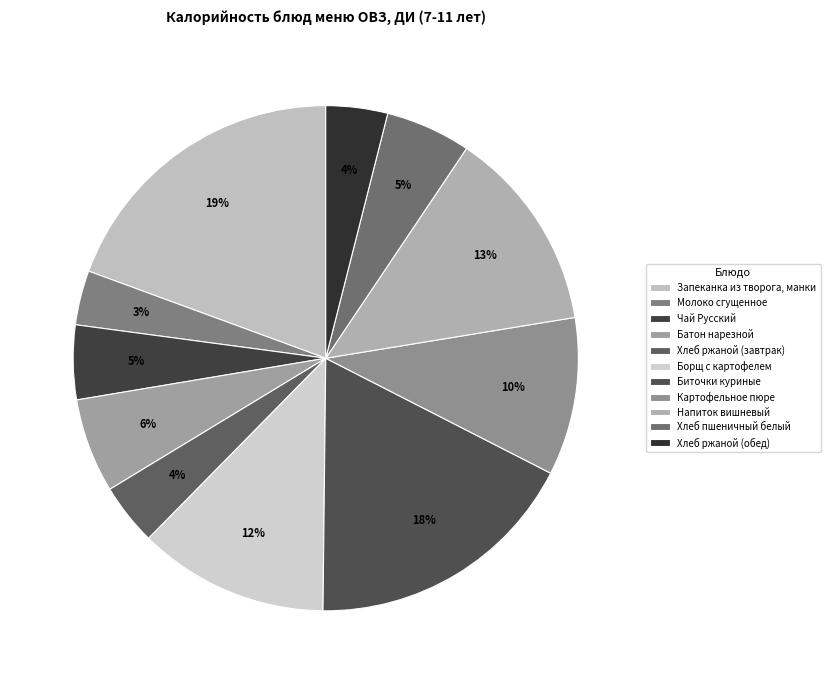

What is the largest slice in the pie chart?

Запеканка из творога, манки